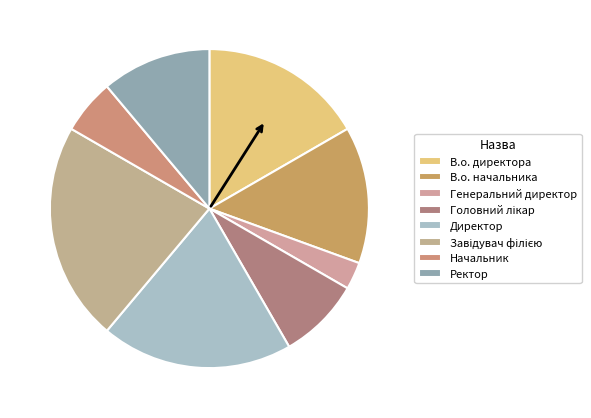

What is the largest slice in the pie chart?

Завідувач філією